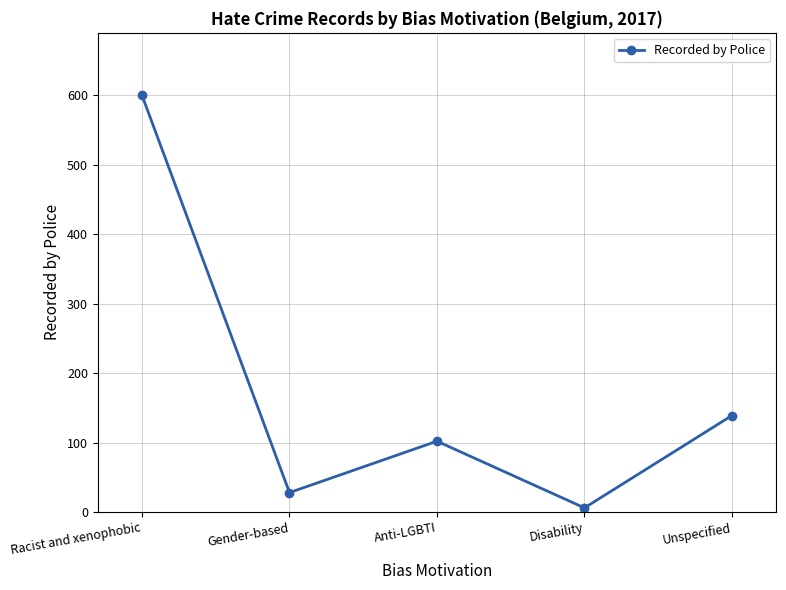

How many data points are less than 102?

2